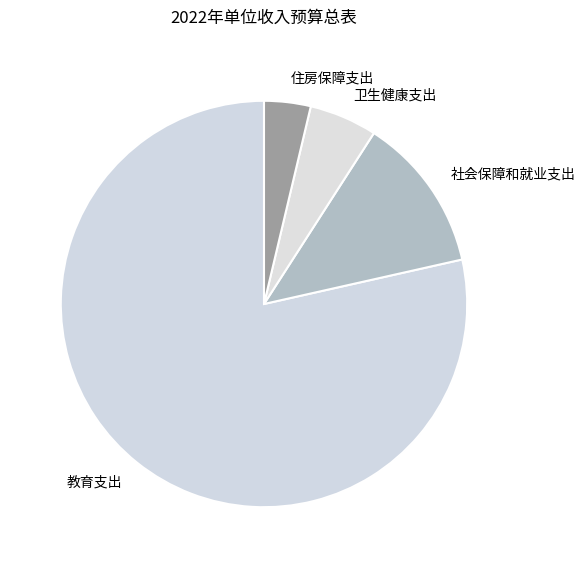

Does any single category account for the majority?

Yes